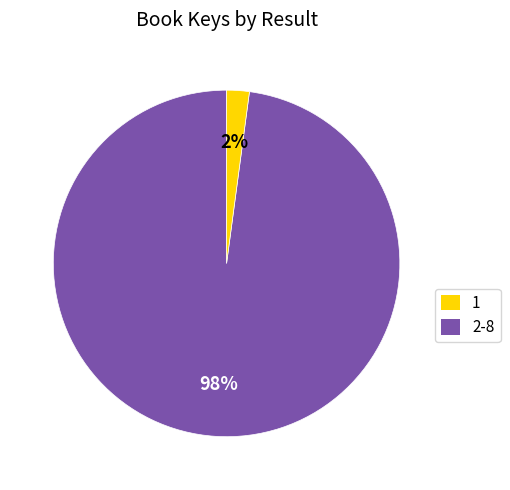

Is there a majority slice in this chart?

Yes